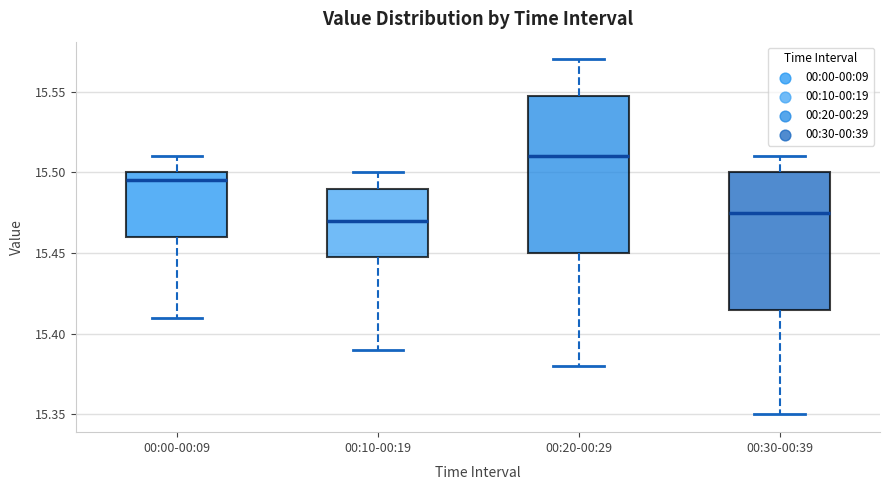

Where does the upper whisker of the box for 00:10-00:19 end on the y-axis? The values are not printed on the chart, so give them approximately, as read against the axis.

15.500